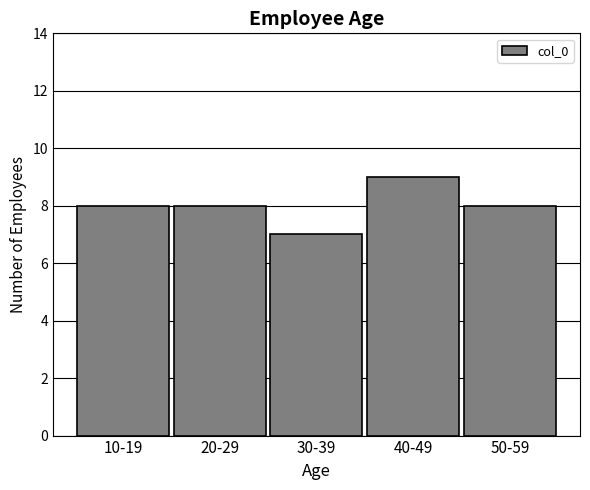

Reading left to right, extract all data points from this chart.

8	8	7	9	8